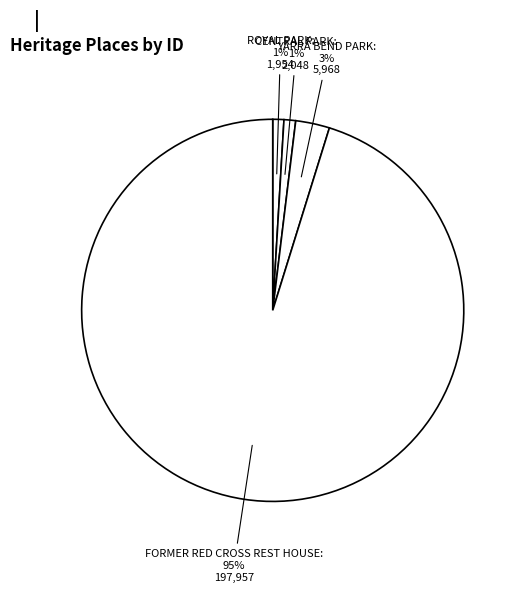

How many segments does this pie chart have?

4